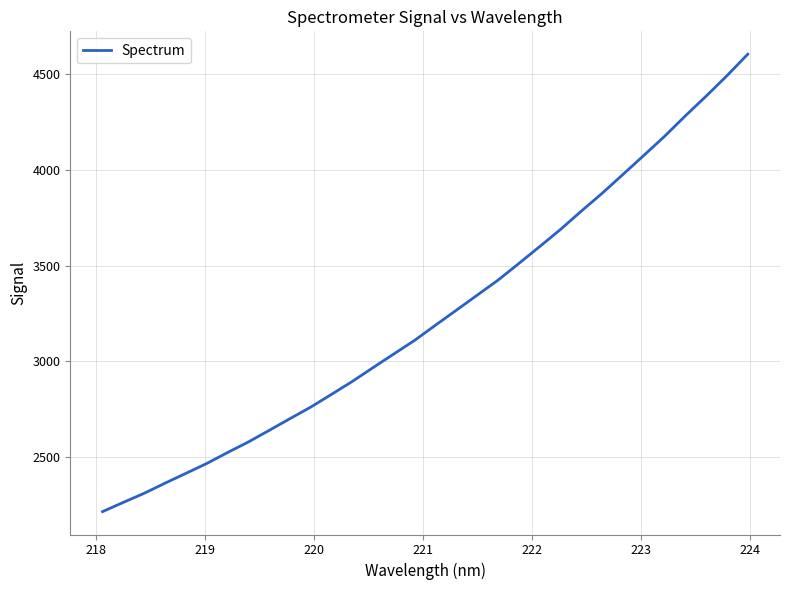

What is the maximum value shown in the chart?

4603.8